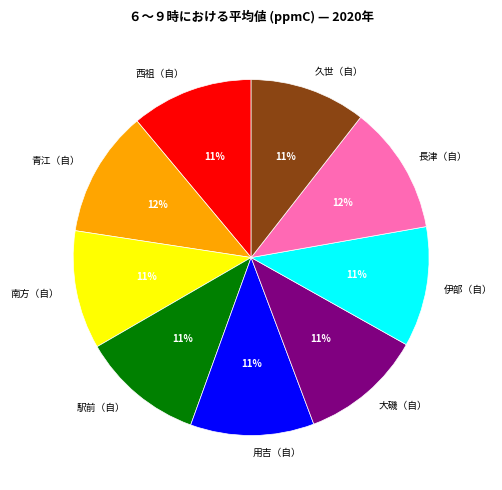

To the nearest percent, what percentage of the pie is 西祖（自）?

11%